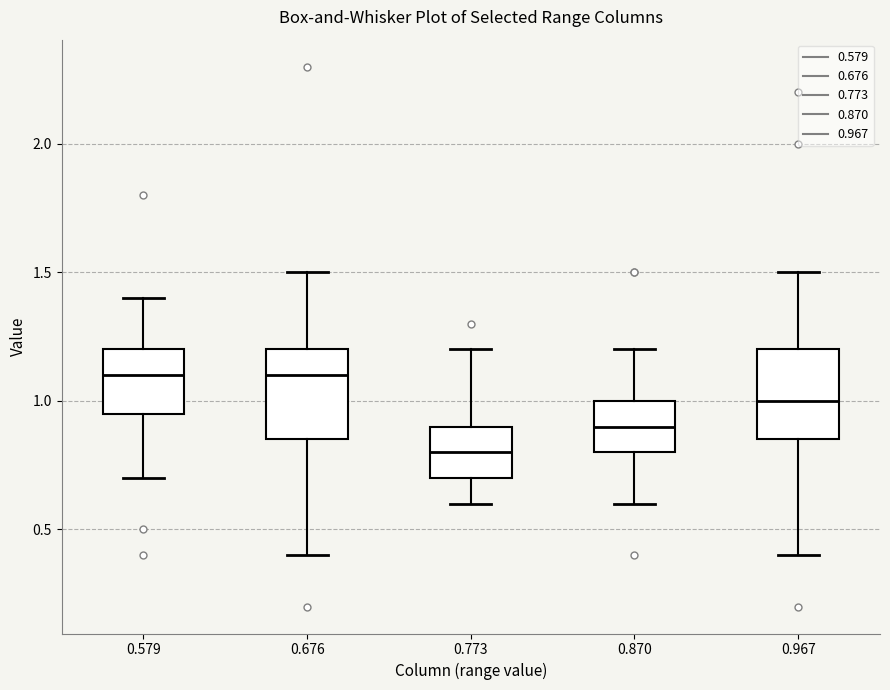

Where does the upper whisker of the box at x = 0.967 end on the y-axis? The values are not printed on the chart, so give them approximately, as read against the axis.

1.50